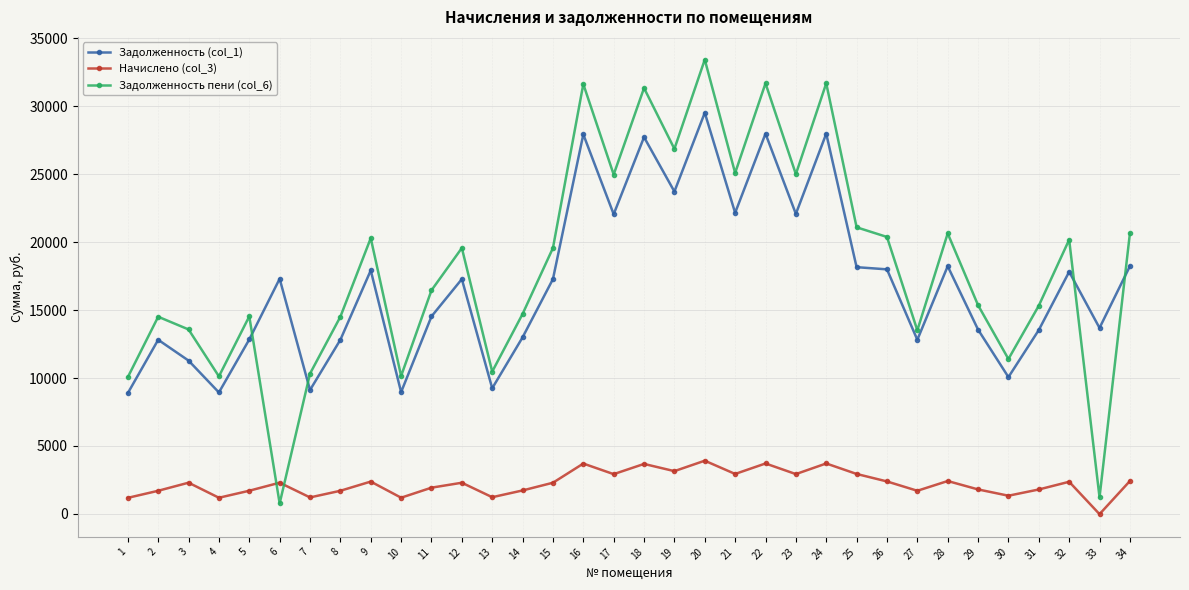

After their last crossing, which series has the higher values: Задолженность (col_1) or Задолженность пени (col_6)?

Задолженность пени (col_6)